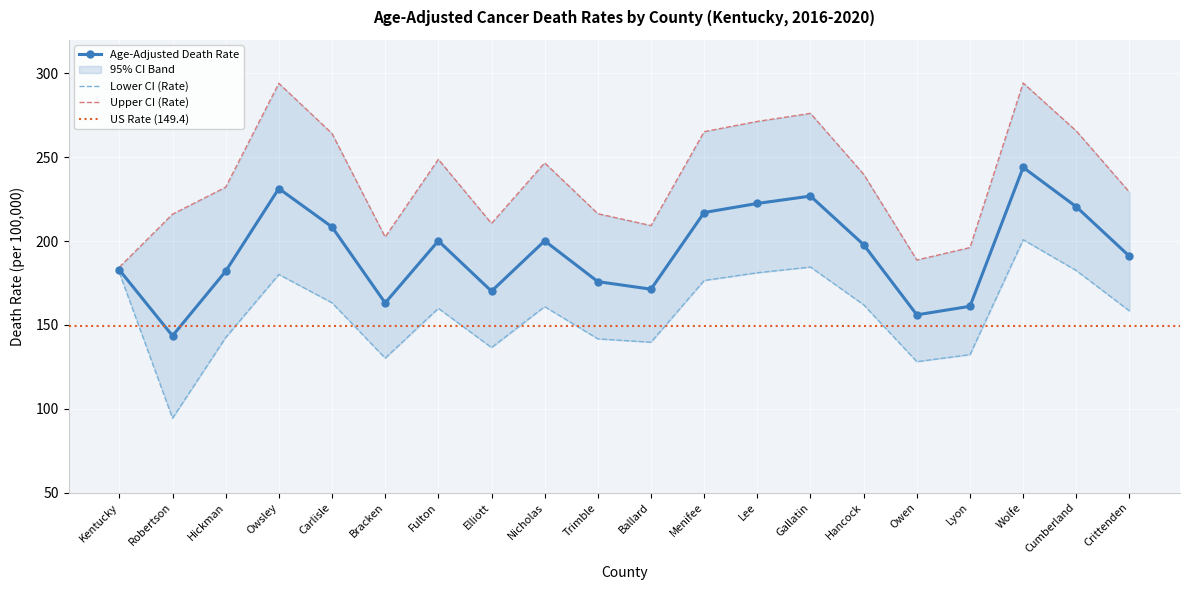

What is the lowest value of the Lower CI (Rate) series?

94.4